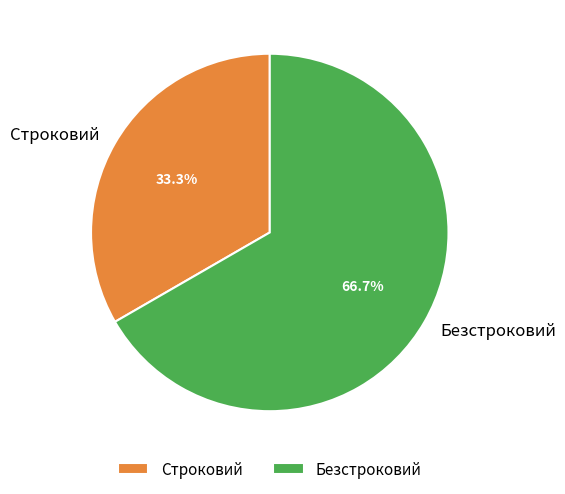

Which slice is the largest?

Безстроковий